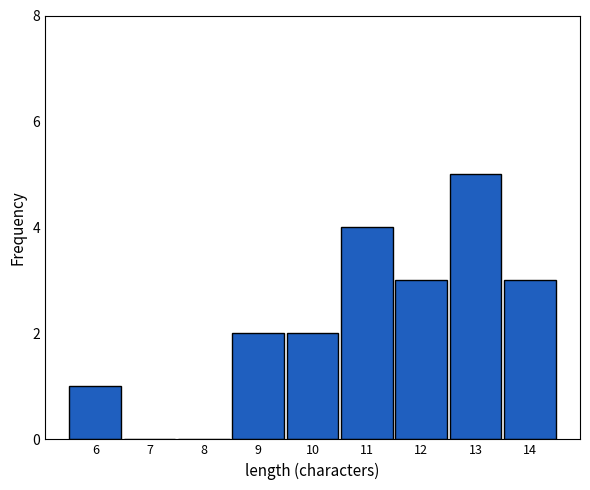

Reading left to right, transcribe all the data shown in this chart.

6=1	7=0	8=0	9=2	10=2	11=4	12=3	13=5	14=3